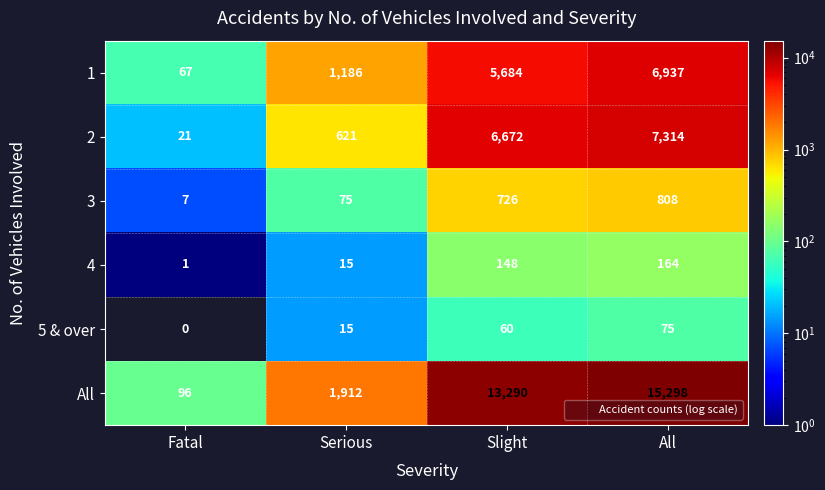

At how many categories does at least one series exceed 11790?

2